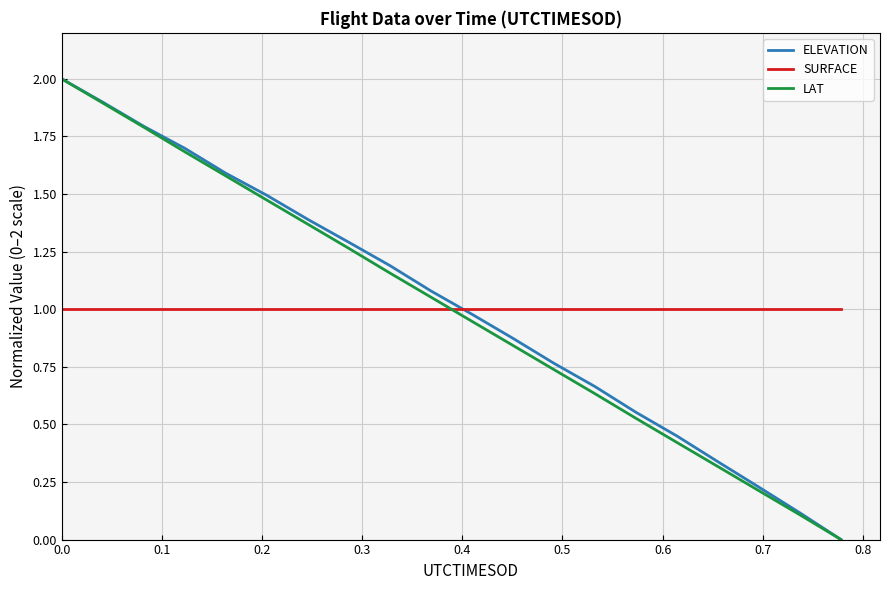

What is the greatest value displayed?

2.0